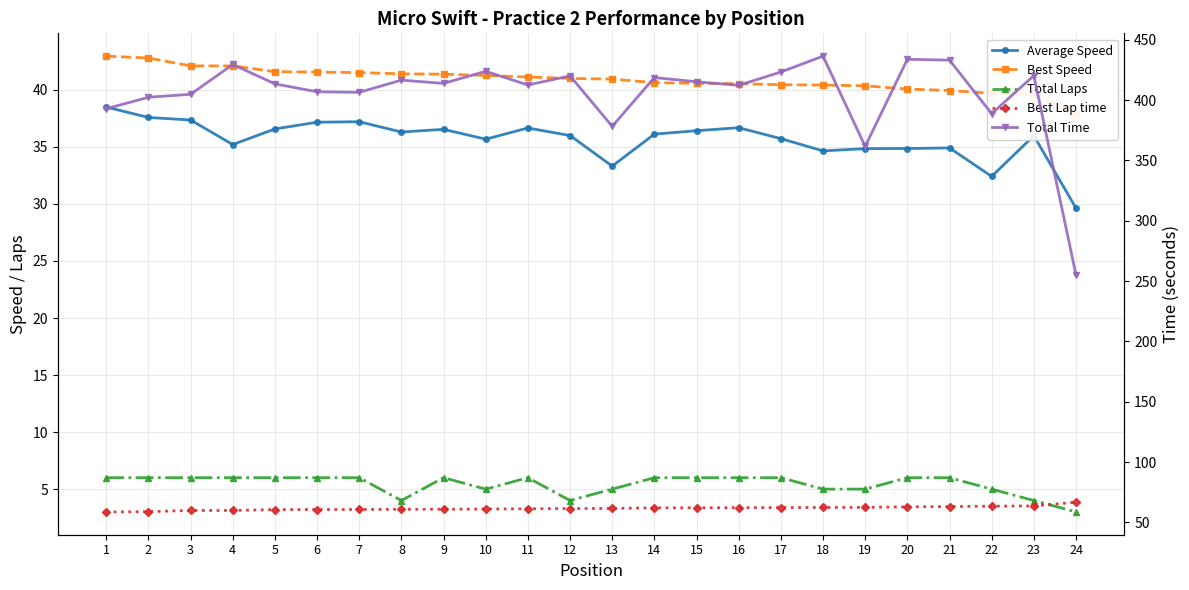

What is the difference between the second highest and second lowest values in the Best Lap time series?

4.7